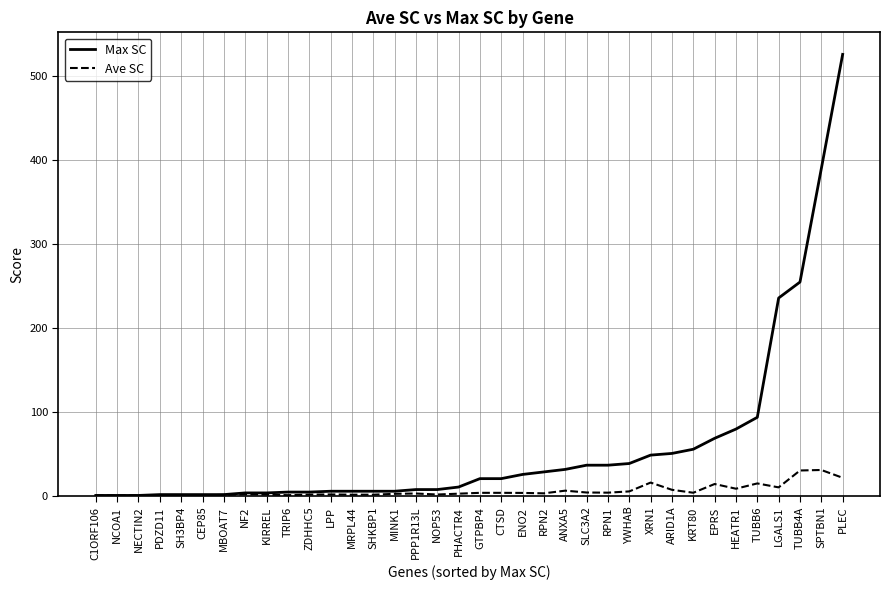

The Max SC series shows 236.0 at LGALS1. True or false?

True